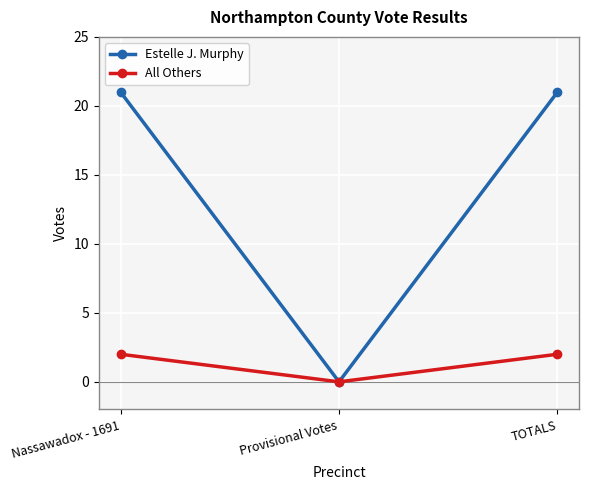

At TOTALS, list the series in order from smallest to largest.

All Others, Estelle J. Murphy